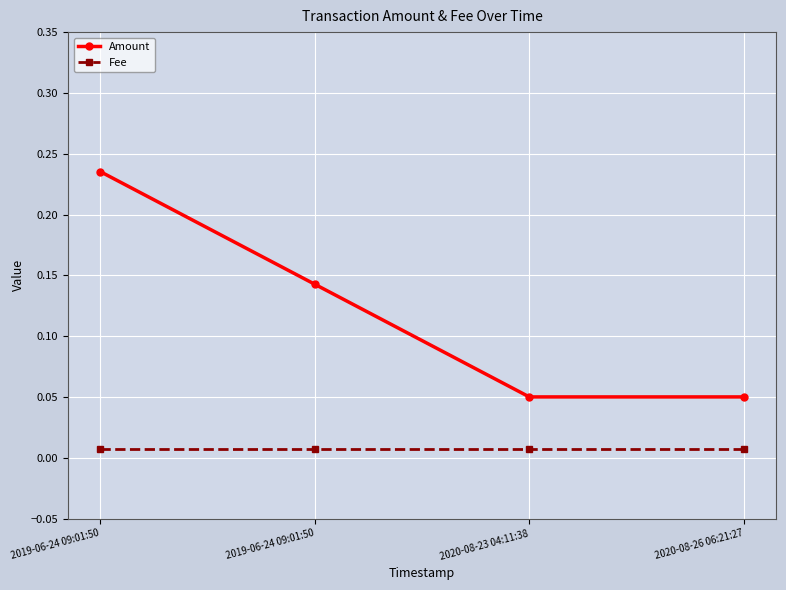

What is the difference between the maximum and minimum values in the Amount series?

0.2